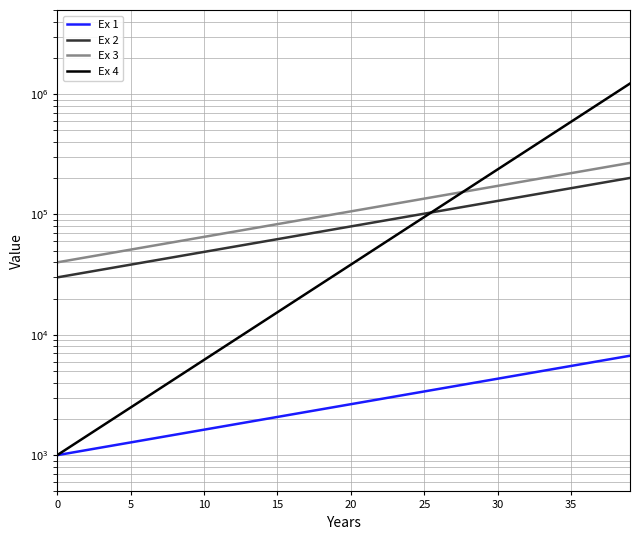

Rank the series by their average value, from lowest to highest.

Ex 1, Ex 2, Ex 3, Ex 4